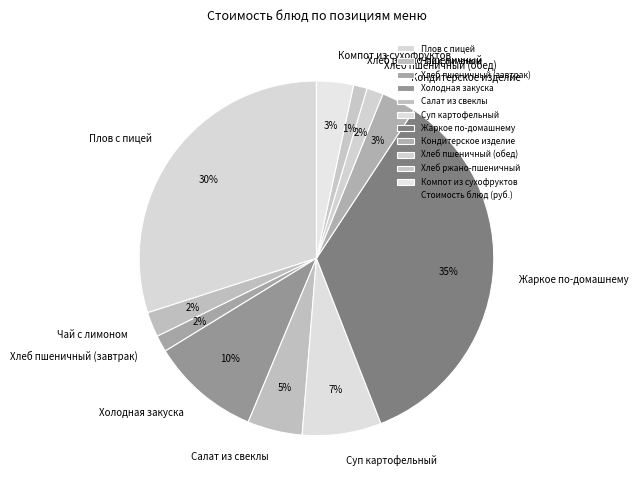

To the nearest percent, what is the difference between the Салат из свеклы and Чай с лимоном slice percentages?

3%